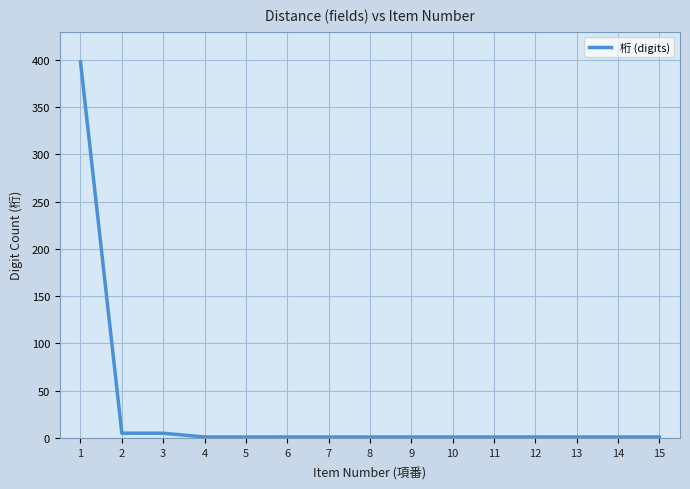

The chart shows a value of 1 at 10. True or false?

True